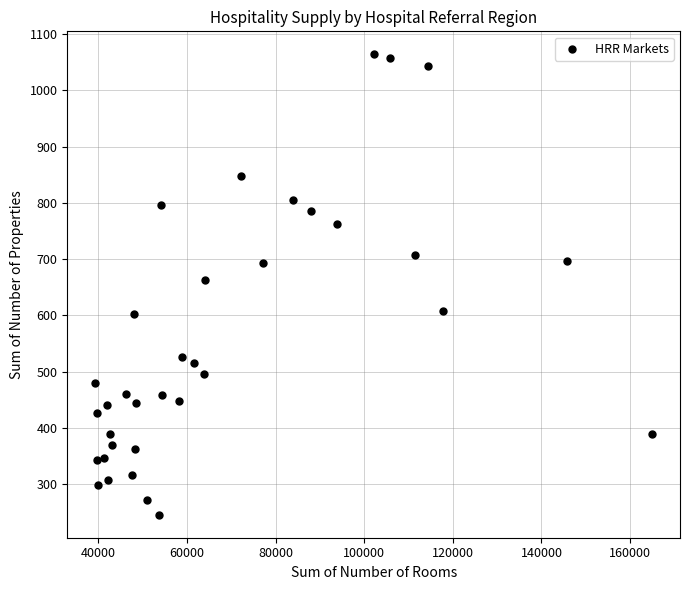

What is the range of X values (max minus min)?

125705